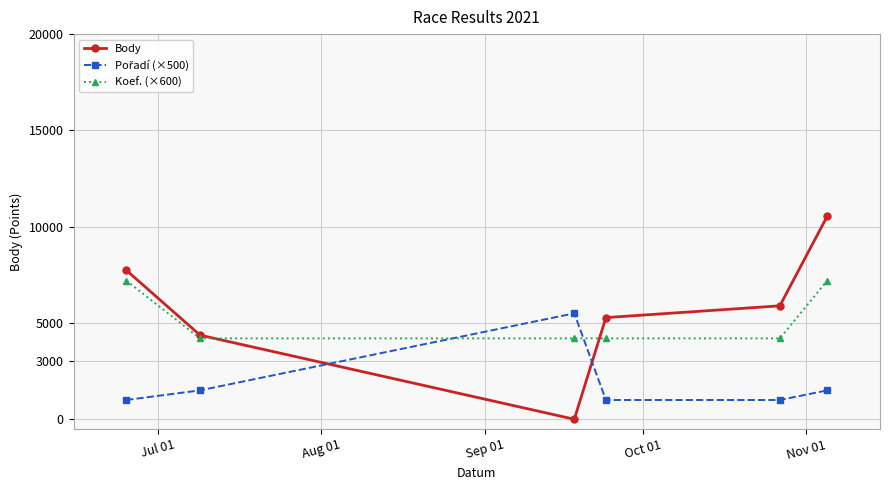

Which series has the largest range (max minus min)?

Body